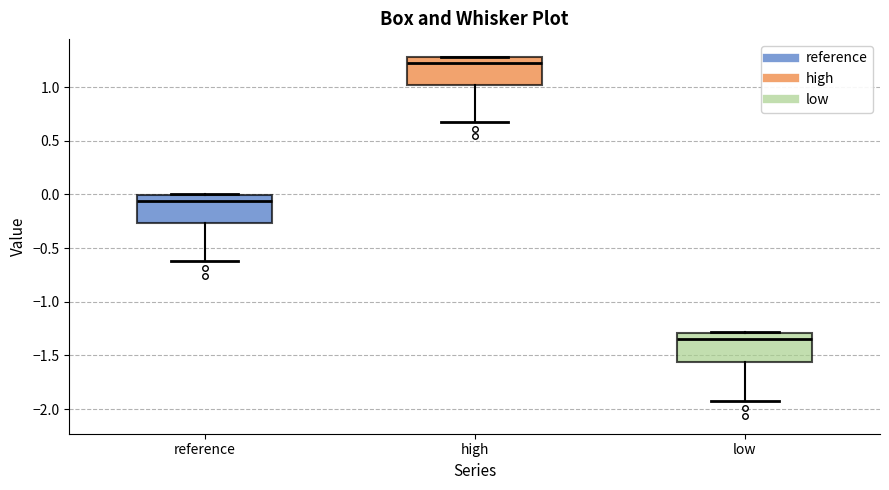

Which box's median line is the highest?

high